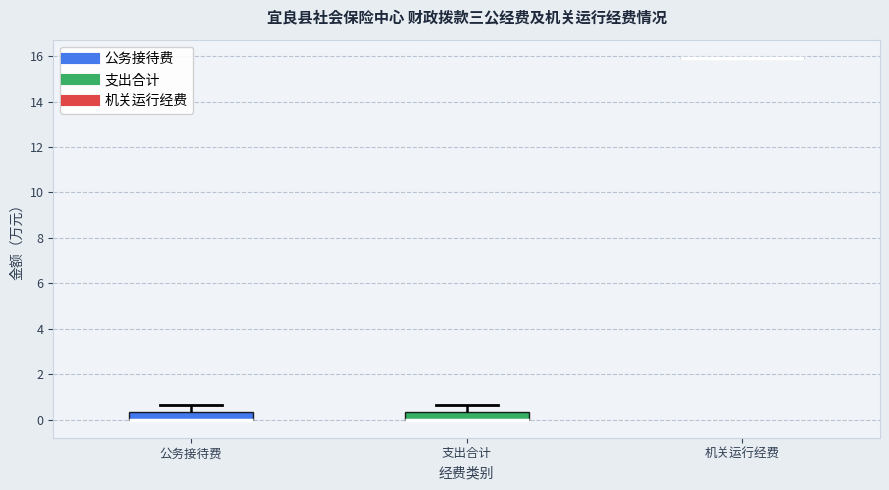

Reading left to right, read every box against the y-axis: the position of its median line, the range the box covers, and the ends of its whiskers. The values are not printed on the chart, so give them approximately, as read against the axis.

公务接待费: median 0.0 (drawn on the box's lower edge), box 0.0 to 0.4, whiskers 0.0 to 0.6
支出合计: median 0.0 (drawn on the box's lower edge), box 0.0 to 0.4, whiskers 0.0 to 0.6
机关运行经费: box collapsed to a line at 16.0, whiskers 16.0 to 16.0